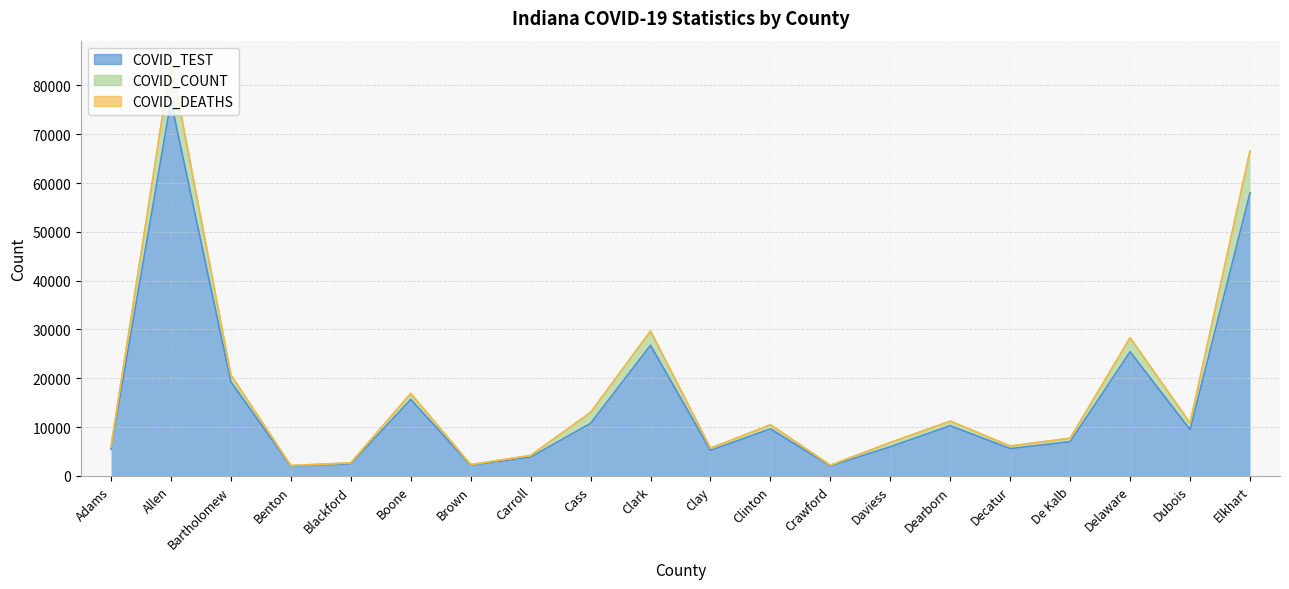

What is the sum of the COVID_TEST values at Cass and Crawford?

12819